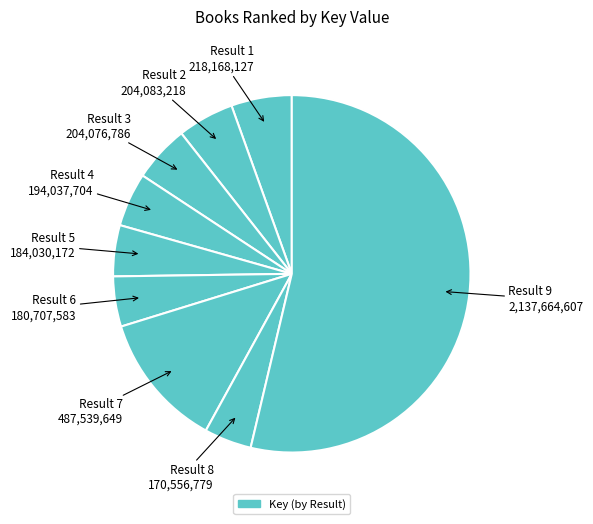

Rank the categories by value from lowest to highest.

8, 6, 5, 4, 3, 2, 1, 7, 9